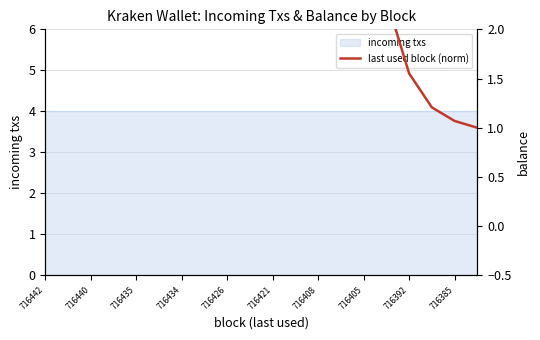

Does the chart display data point markers on the line(s)?

No